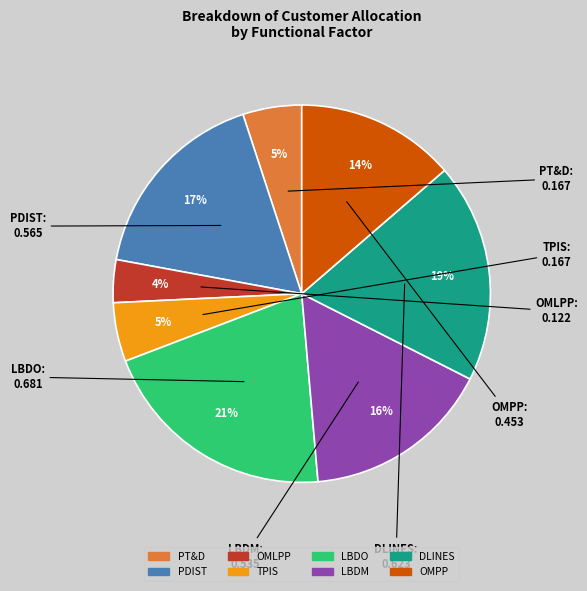

To the nearest percent, what is the average slice percentage?

12%